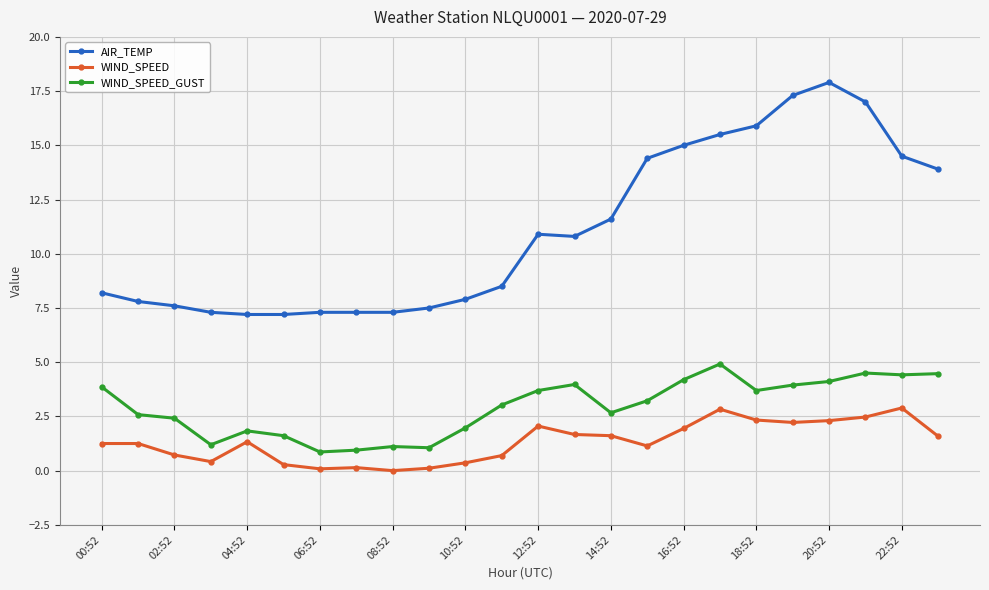

True or false: WIND_SPEED and AIR_TEMP cross at least once.

False